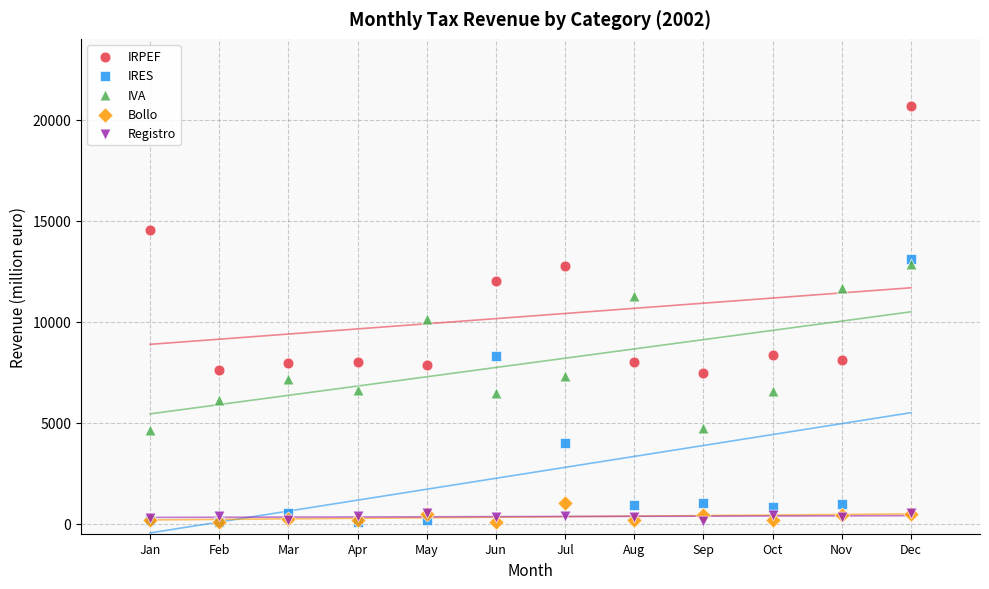

In the IRPEF series, what Y value is closest to 14058?

14561